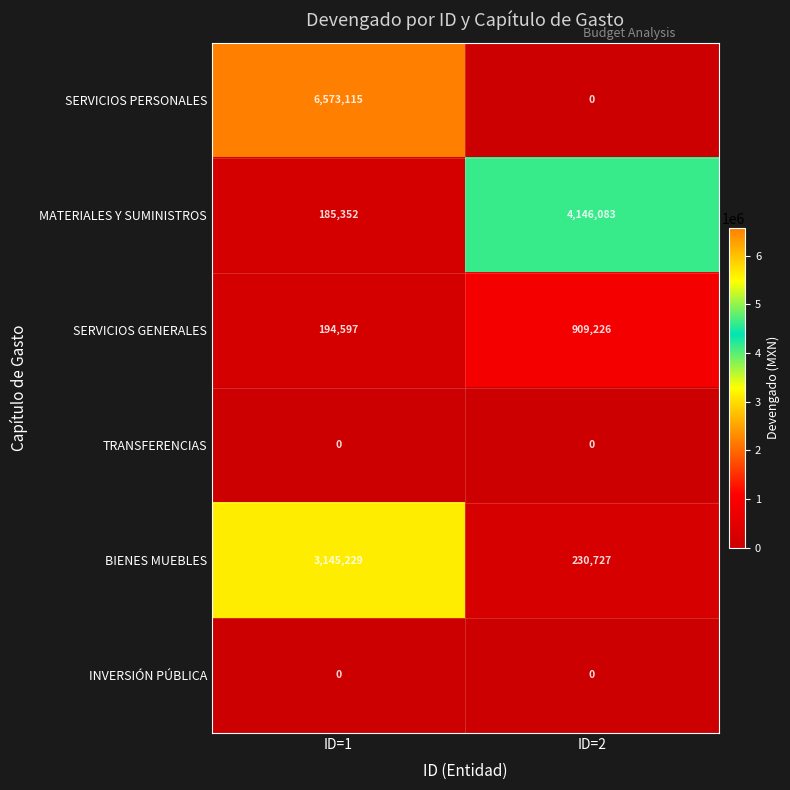

At how many categories does at least one series exceed 555410?

2